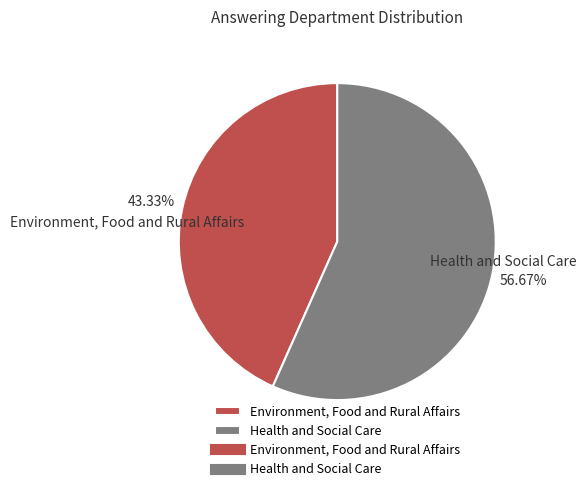

Which category has the smallest portion of the pie?

Environment, Food and Rural Affairs